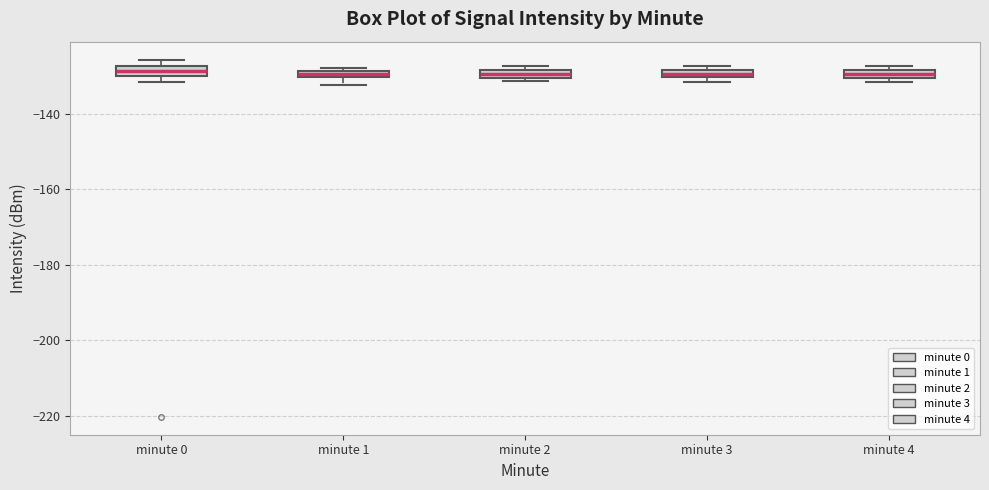

Where is the lower edge of the box for minute 0 on the y-axis? The values are not printed on the chart, so give them approximately, as read against the axis.

-130